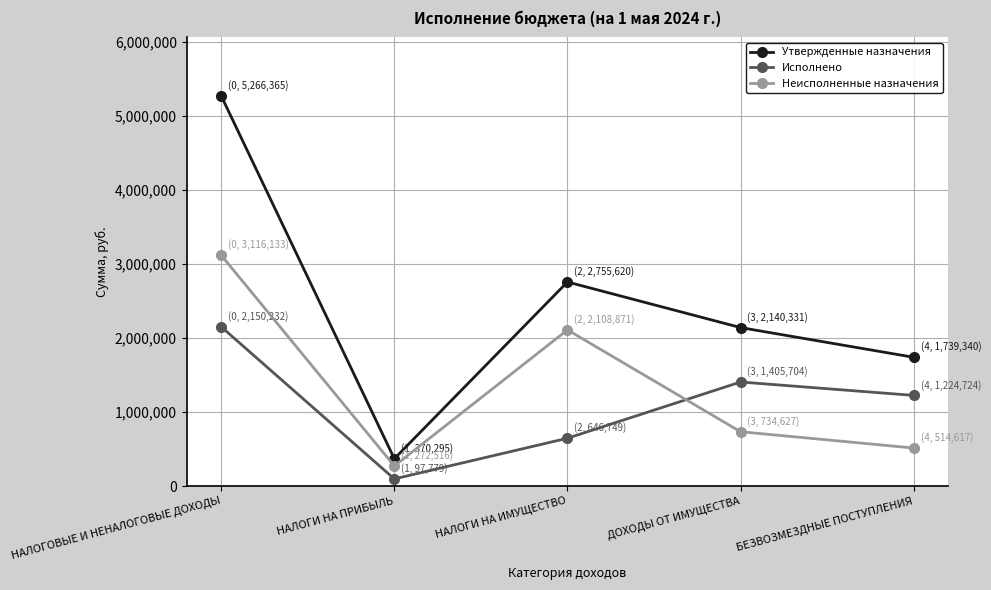

Which series has the widest spread of values?

Утвержденные назначения